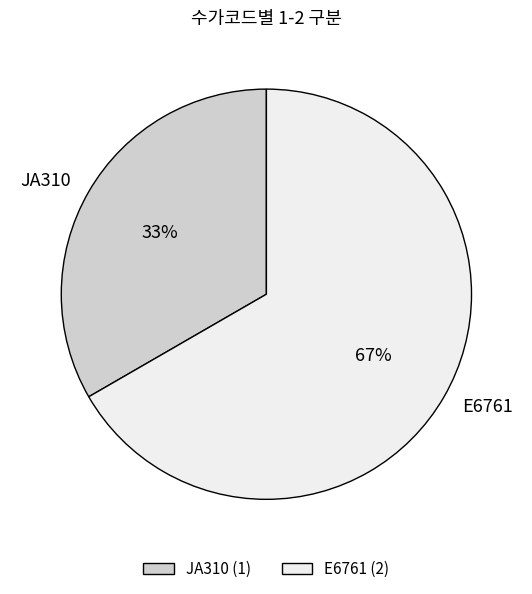

Combined, do E6761 and JA310 account for over 50%?

Yes